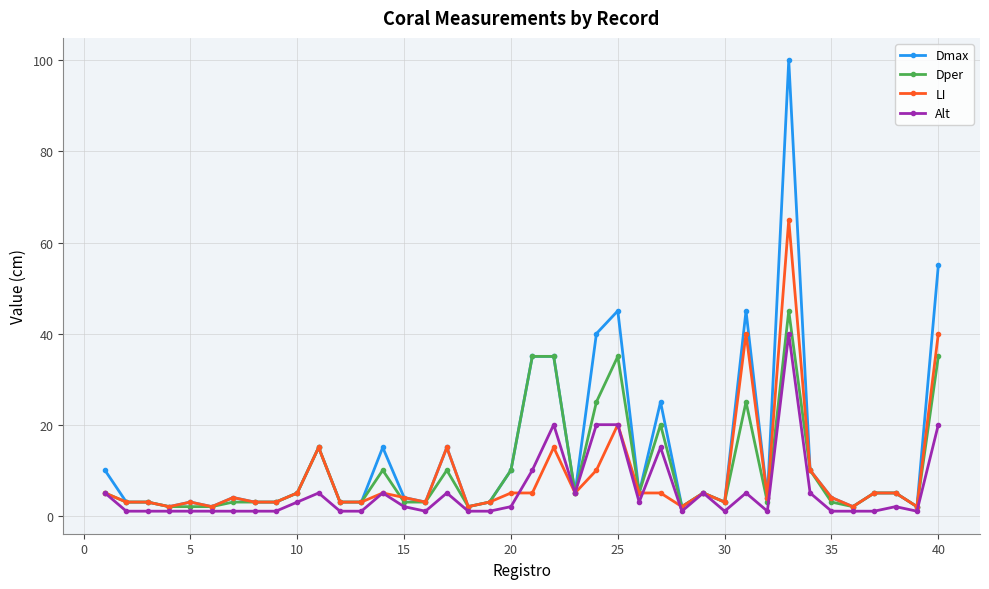

Rank the series by their maximum value, from lowest to highest.

Alt, Dper, LI, Dmax